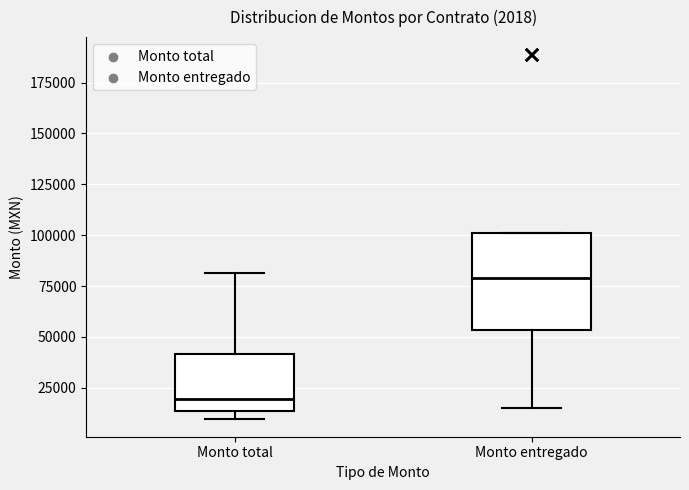

Which box has the lowest median line?

Monto total